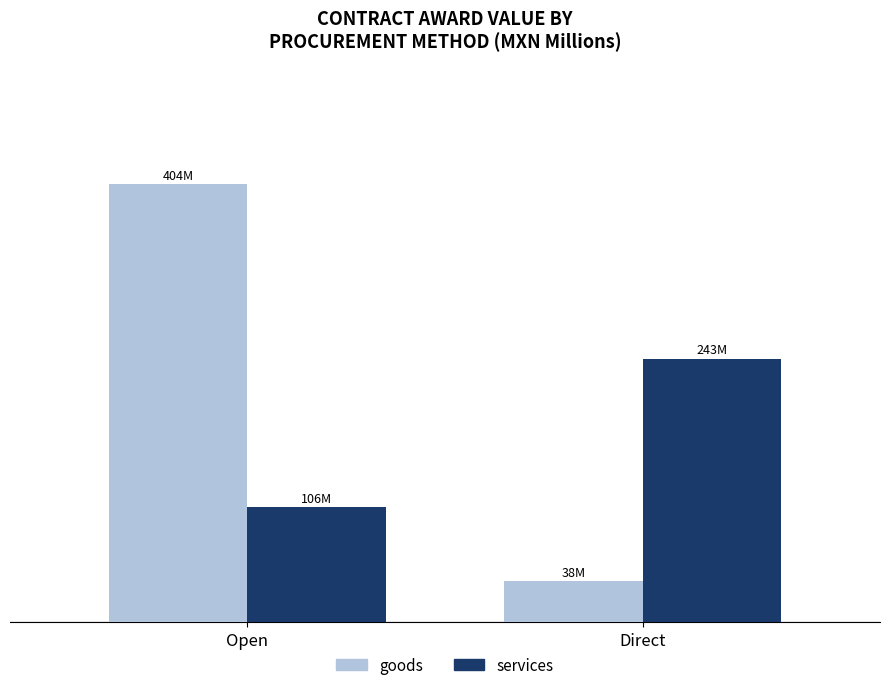

Is the value of goods at Direct greater than the value of services at Open?

No